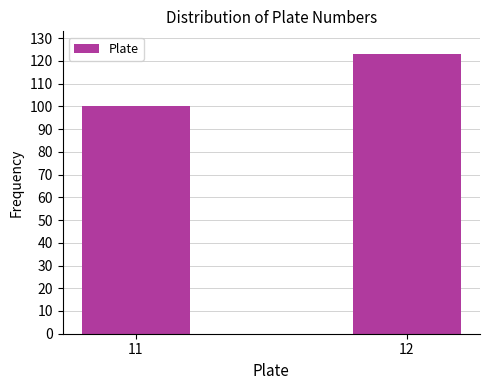

Reading left to right, transcribe all the data shown in this chart.

100	123